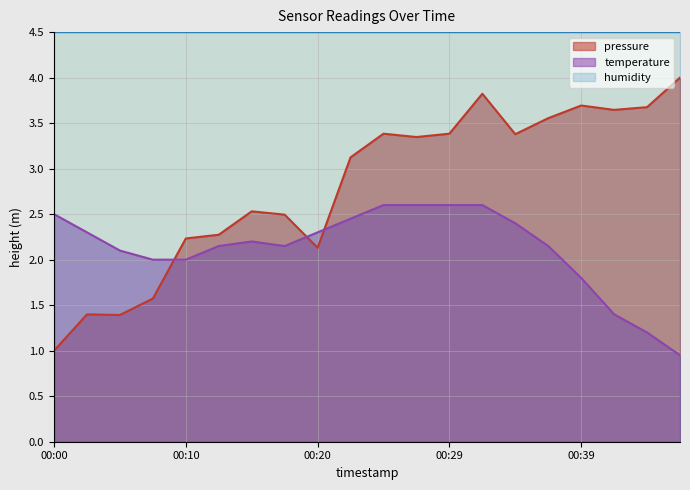

Reading left to right, list all the values displayed in this chart.

pressure: 1.0	1.4	1.4	1.6	2.2	2.3	2.5	2.5	2.1	3.1	3.4	3.3	3.4	3.8	3.4	3.6	3.7	3.6	3.7	4.0
temperature: 2.5	2.3	2.1	2.0	2.0	2.1	2.2	2.1	2.3	2.5	2.6	2.6	2.6	2.6	2.4	2.1	1.8	1.4	1.2	0.9